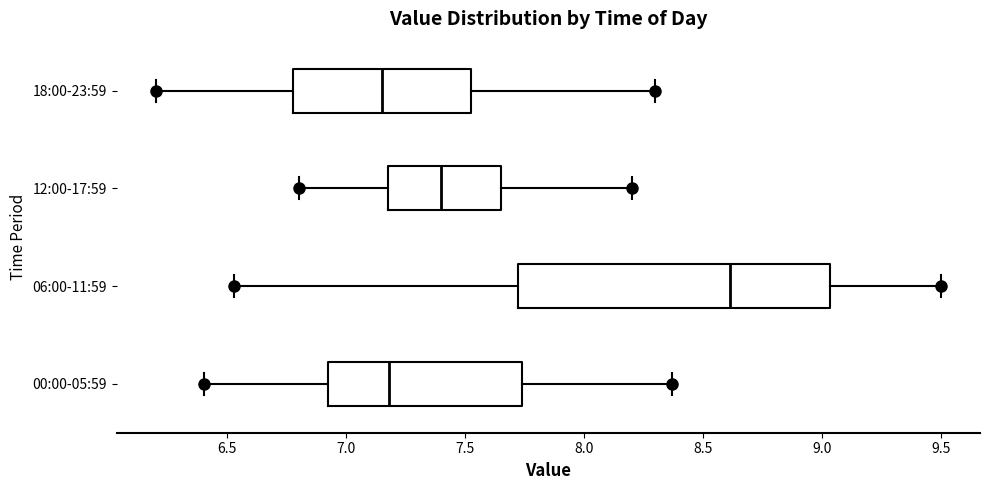

Reading bottom to top, read every box against the x-axis: the position of its median line, the range the box covers, and the ends of its whiskers. The values are not printed on the chart, so give them approximately, as read against the axis.

00:00-05:59: median 7.20, box 6.90 to 7.75, whiskers 6.40 to 8.35
06:00-11:59: median 8.60, box 7.70 to 9.05, whiskers 6.55 to 9.50
12:00-17:59: median 7.40, box 7.20 to 7.65, whiskers 6.80 to 8.20
18:00-23:59: median 7.15, box 6.80 to 7.55, whiskers 6.20 to 8.30